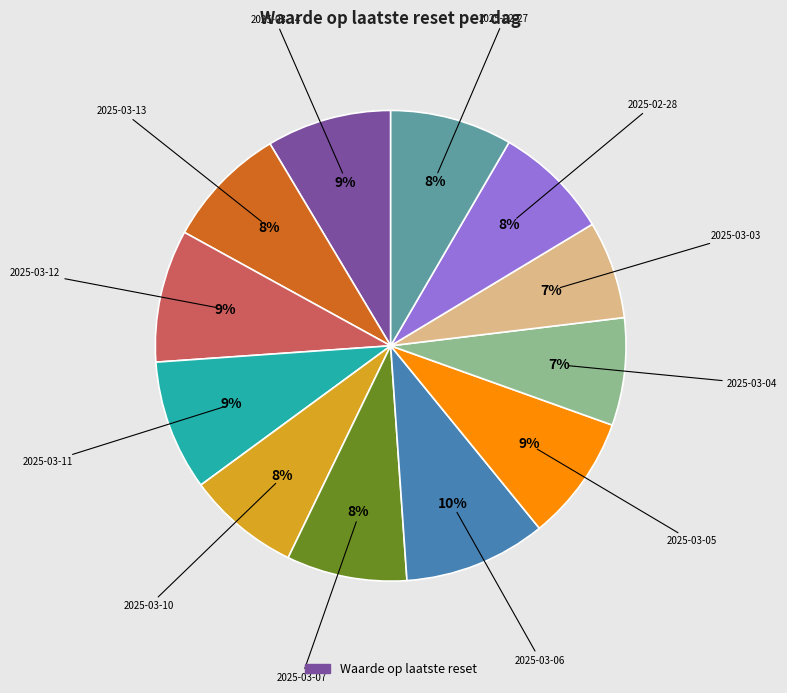

Is there any slice that represents more than half of the pie?

No